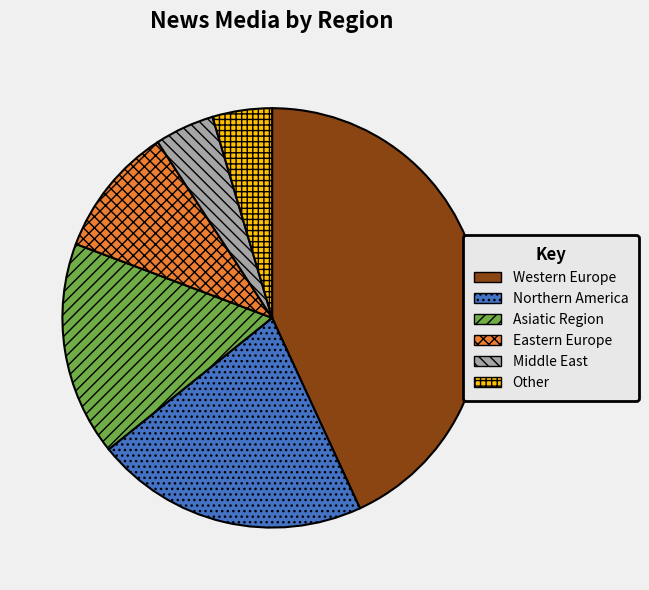

What is the largest slice in the pie chart?

Western Europe